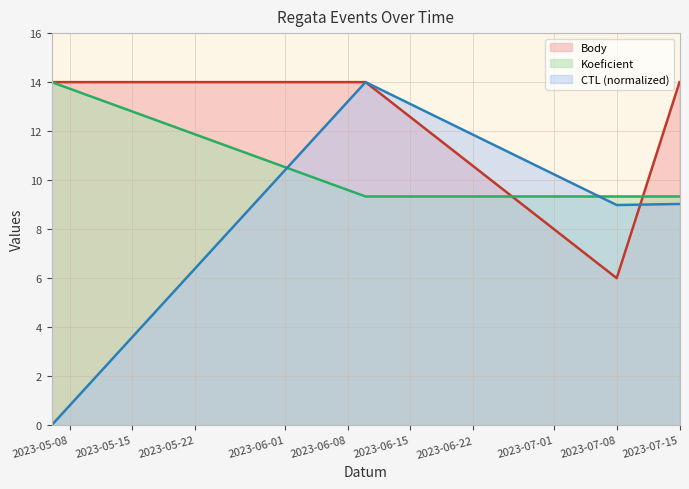

What is the value of the Body point at the 4th from the left?

14.0